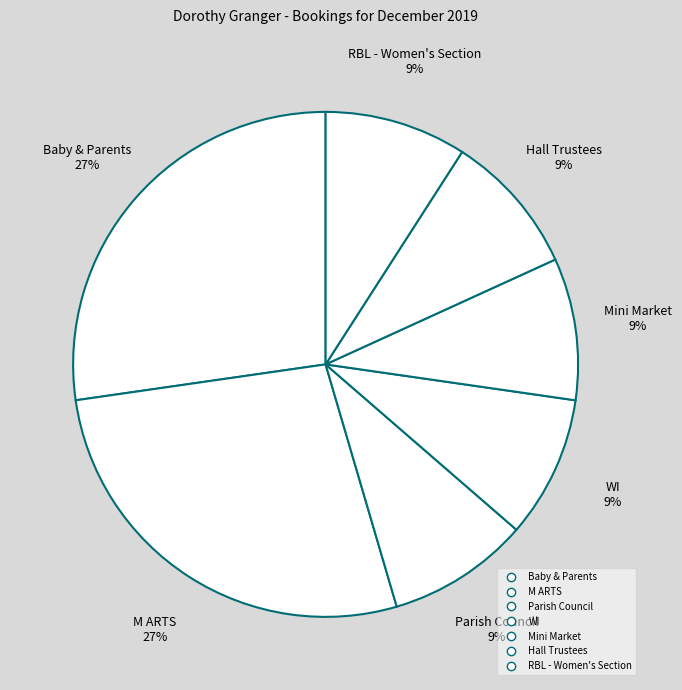

What is the largest slice in the pie chart?

Baby & Parents